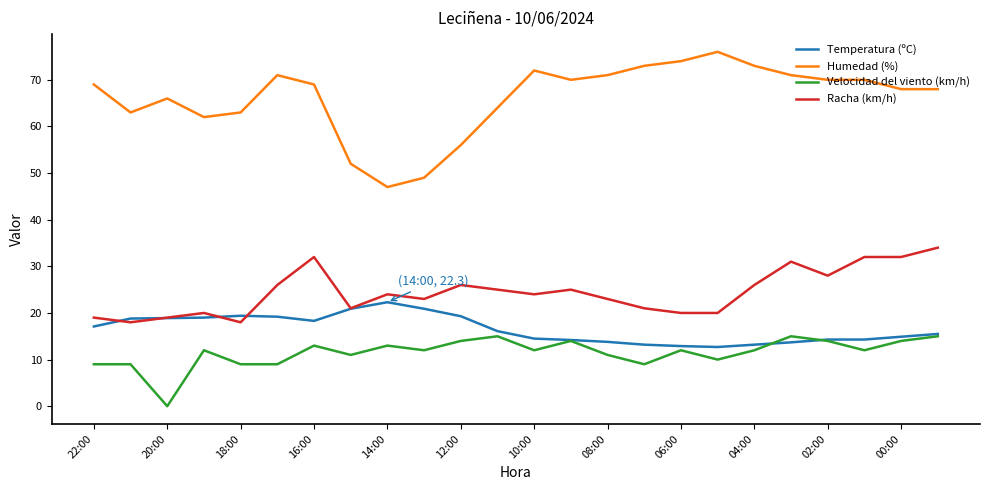

True or false: Racha (km/h) and Velocidad del viento (km/h) cross at least once.

False